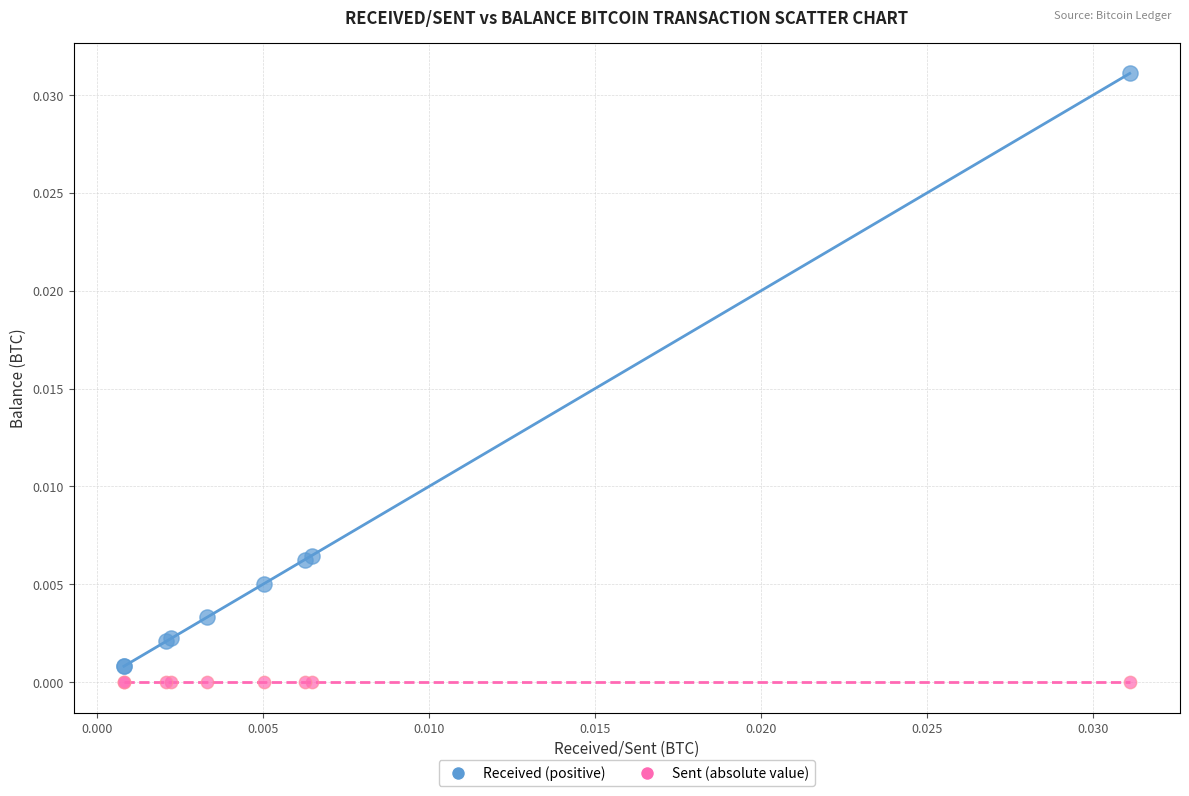

What are all the series names shown in the legend?

Received (positive), Sent (absolute value)